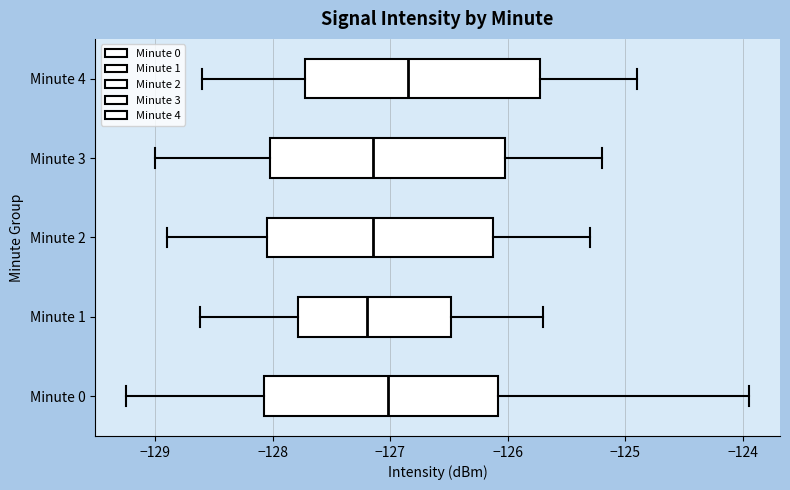

Reading bottom to top, transcribe this box plot: for each box, give where its median line is, the range the box spans, and where its two whiskers end, as read against the x-axis. The values are not printed on the chart, so give them approximately, as read against the axis.

Minute 0: median -127.0, box -128.1 to -126.1, whiskers -129.2 to -123.9
Minute 1: median -127.2, box -127.8 to -126.5, whiskers -128.6 to -125.7
Minute 2: median -127.1, box -128.0 to -126.1, whiskers -128.9 to -125.3
Minute 3: median -127.1, box -128.0 to -126.0, whiskers -129.0 to -125.2
Minute 4: median -126.8, box -127.7 to -125.7, whiskers -128.6 to -124.9